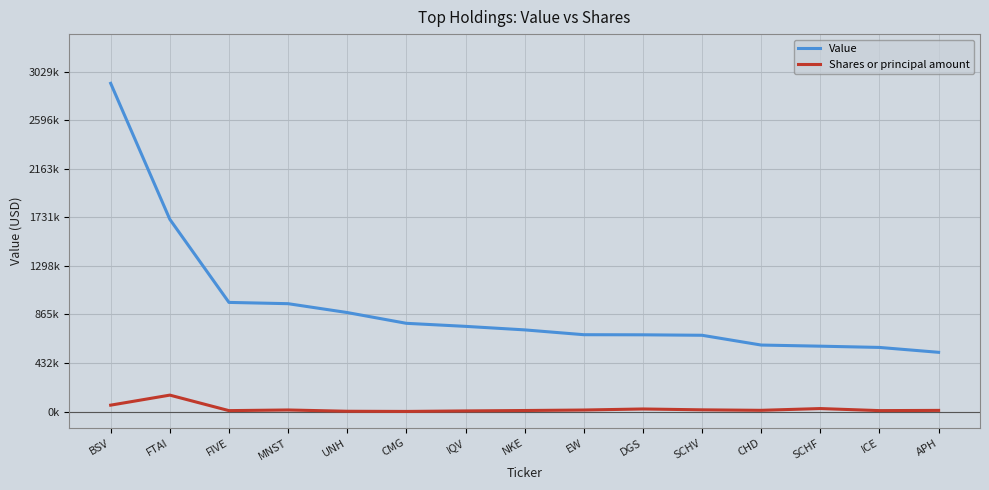

At which label does Shares or principal amount first exceed 10748?

BSV